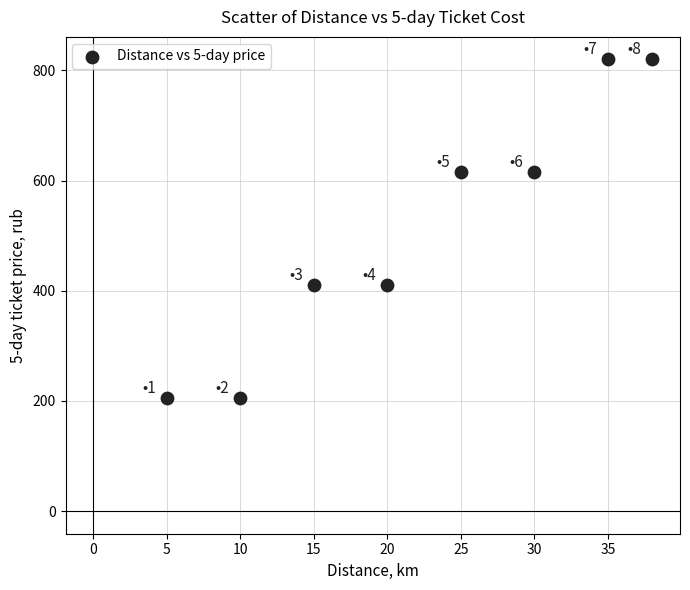

What is the average X value?

22